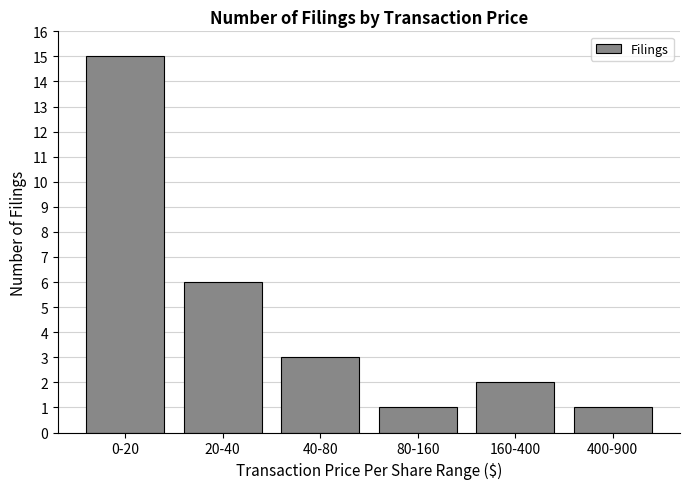

Reading left to right, extract all data points from this chart.

15	6	3	1	2	1